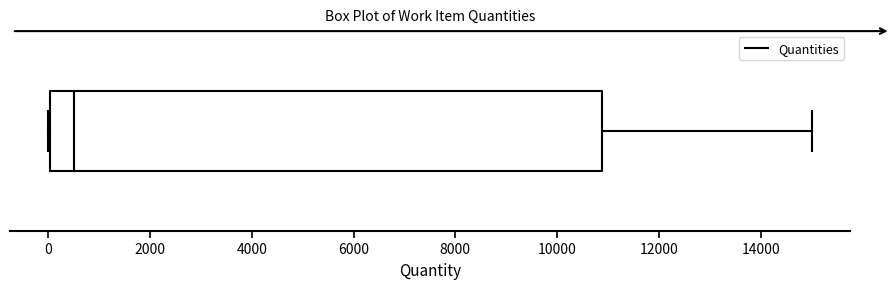

Where is the left edge of the box on the x-axis? The values are not printed on the chart, so give them approximately, as read against the axis.

0